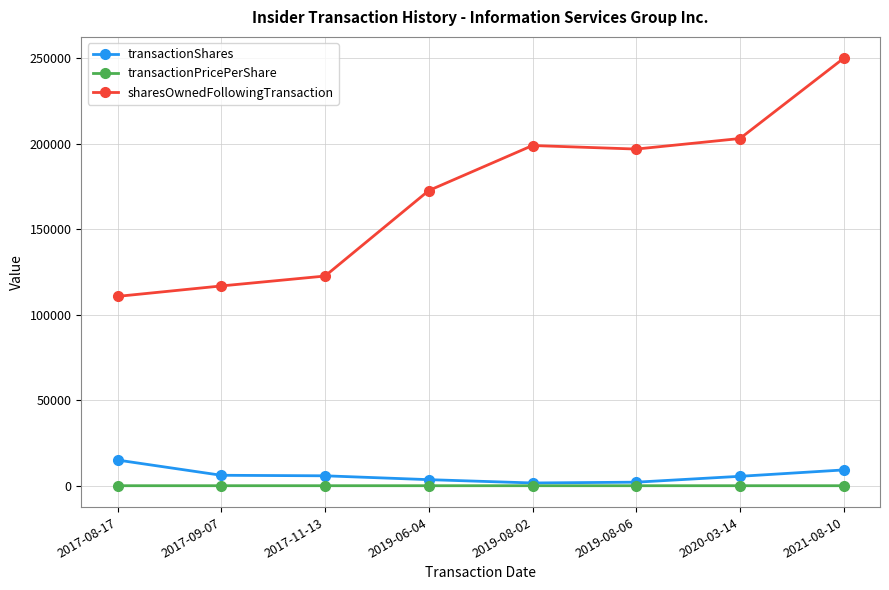

What is the maximum value for sharesOwnedFollowingTransaction?

249900.0